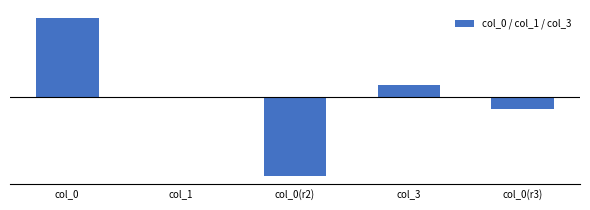

Are the bars horizontal?

No